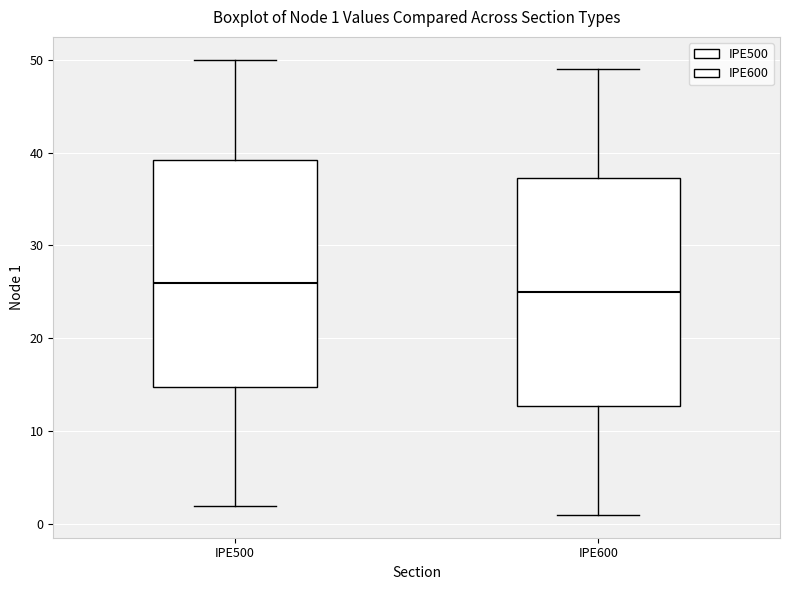

Which box's median line is the highest?

IPE500